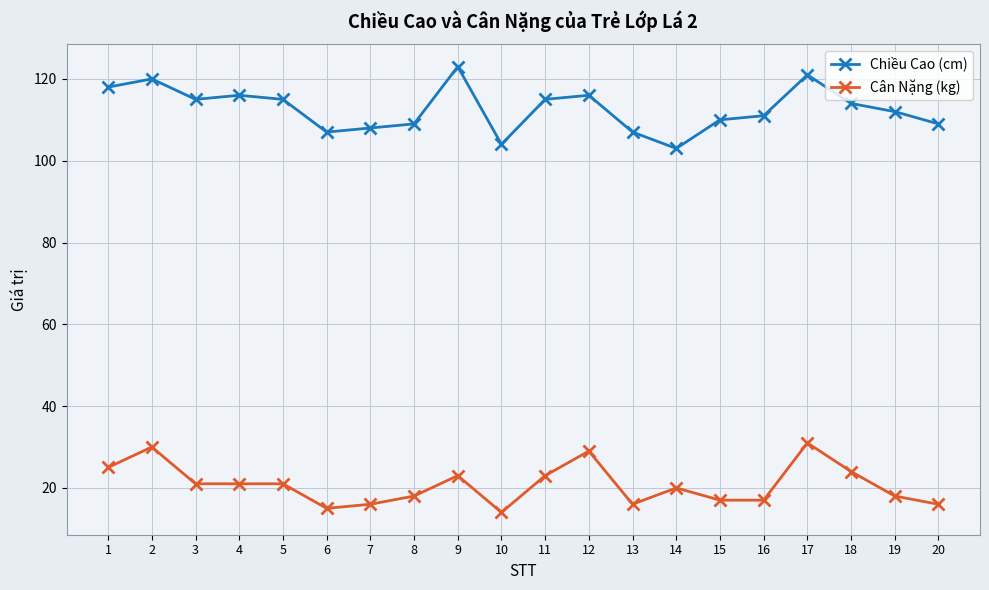

What is the difference between the highest and lowest values at 5?

94